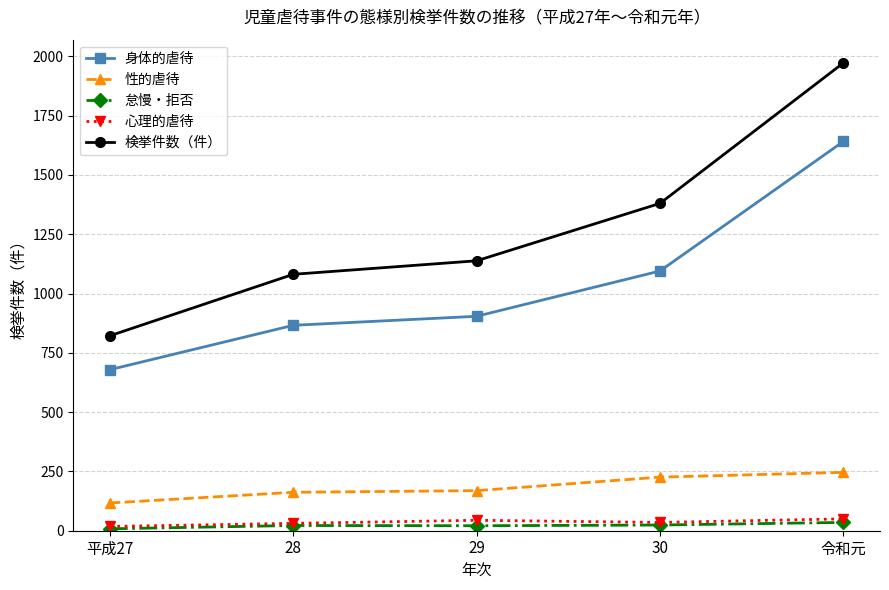

Is the value of 心理的虐待 at 28 greater than the value of 性的虐待 at 令和元?

No